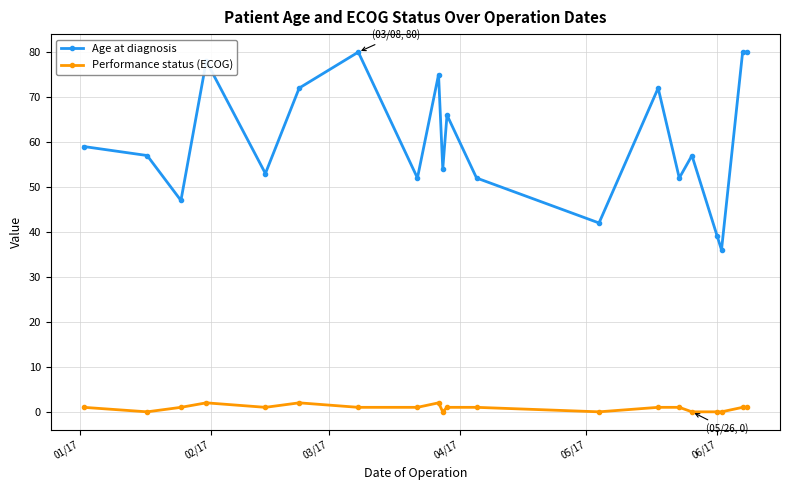

In Age at diagnosis, how many points are lower than both neighbors (excluding endpoints)?

7